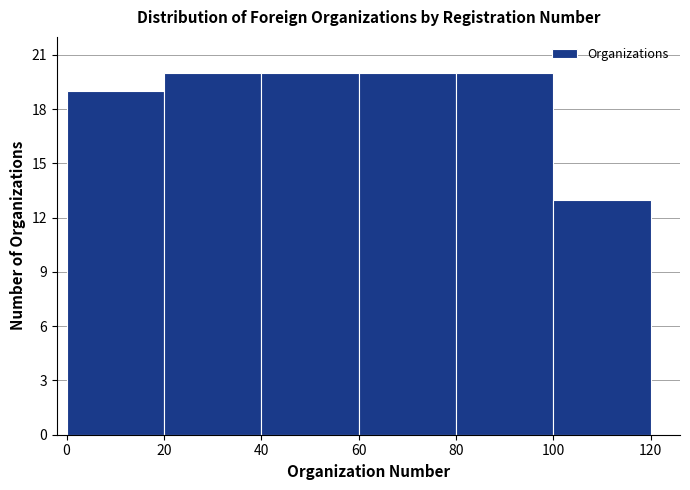

Reading left to right, list every bar in this chart as the range it spans on the x-axis followed by its height. The values are not printed on the chart, so give them approximately, as read against the axis.

0 to 20: 19
20 to 40: 20
40 to 60: 20
60 to 80: 20
80 to 100: 20
100 to 120: 13